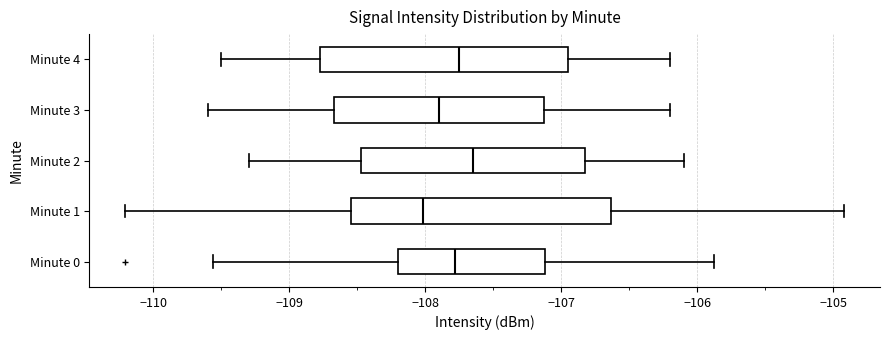

Where does the median line of the box for Minute 4 sit on the x-axis? The values are not printed on the chart, so give them approximately, as read against the axis.

-107.7